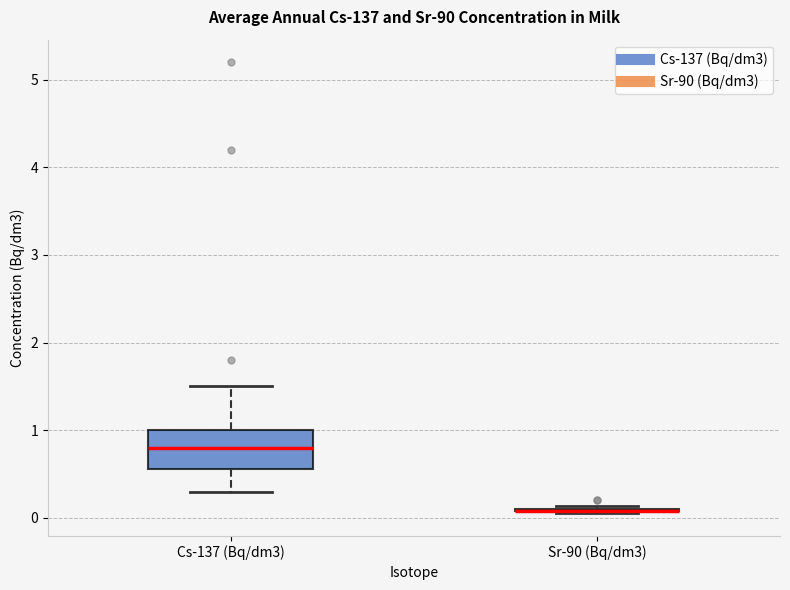

Which box is the tallest, from its lower edge to its upper edge?

Cs-137 (Bq/dm3)